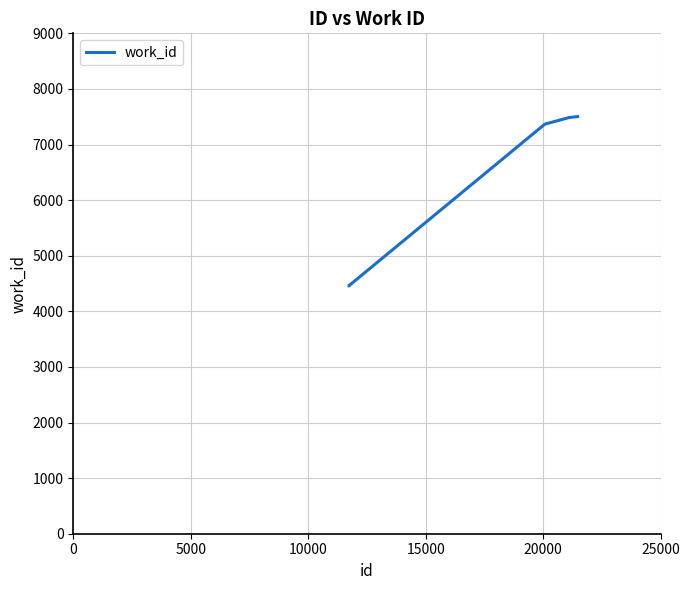

What is the greatest value displayed?

7503